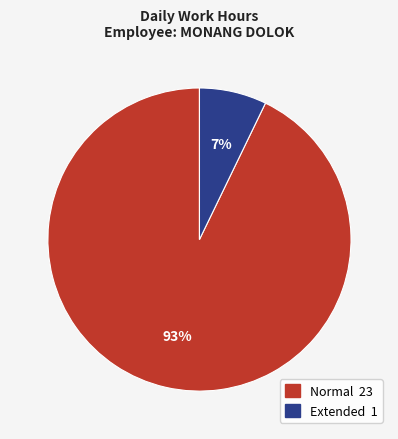

To the nearest percent, what is the average slice percentage?

50%